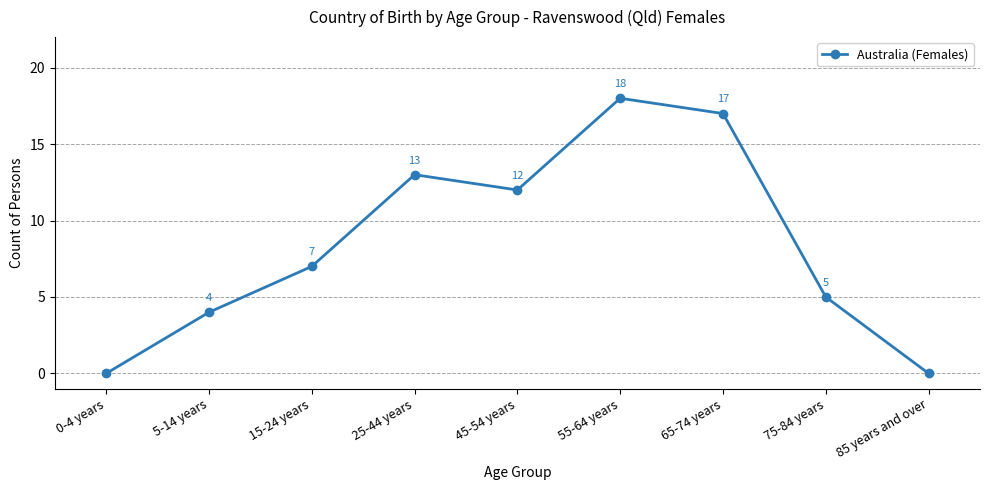

What is the difference between the values at 85 years and over and 55-64 years?

18